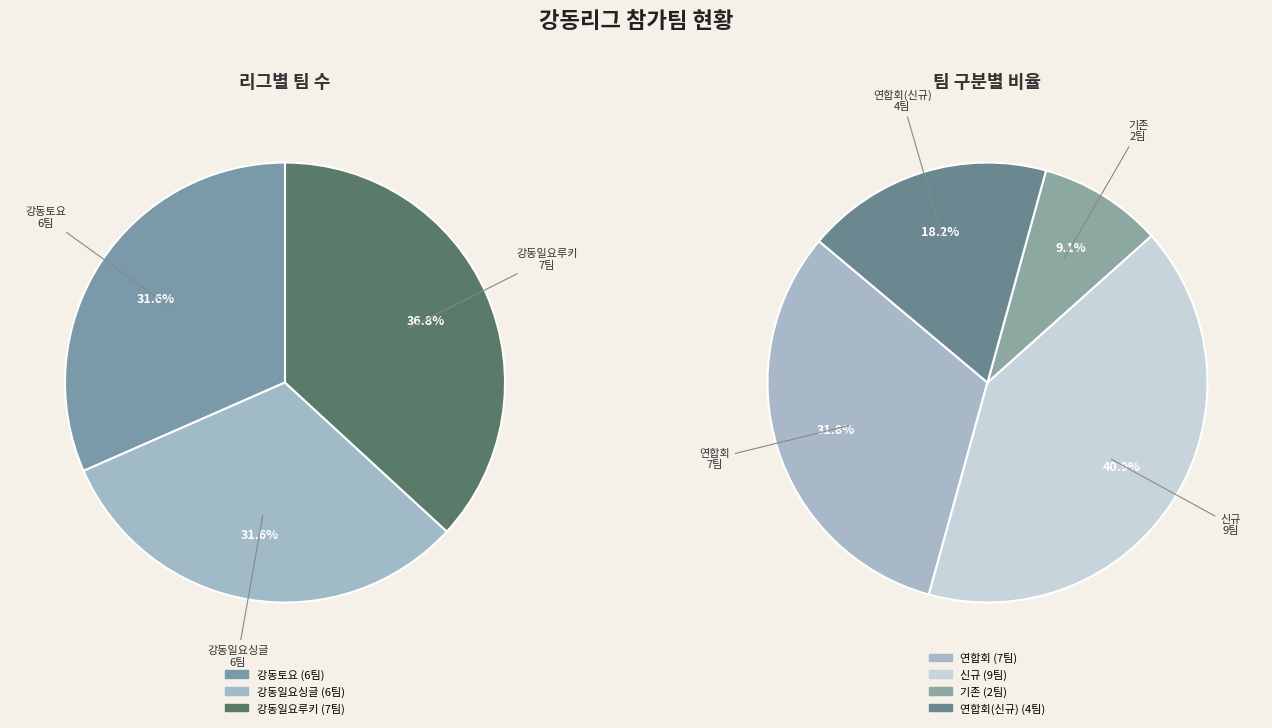

Rank the categories by value from highest to lowest.

강동일요루키, 강동토요, 강동일요싱글